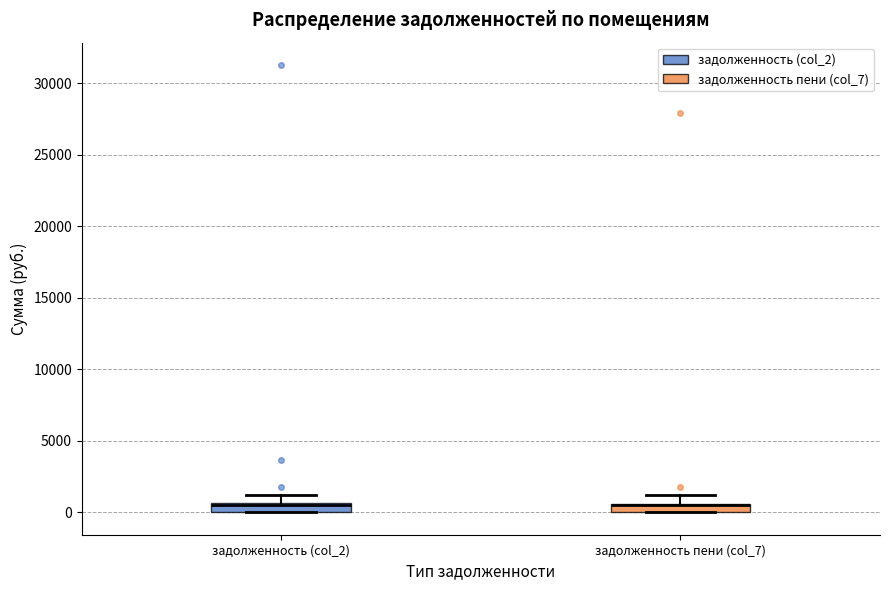

Where is the lower edge of the box for задолженность (col_2) on the y-axis? The values are not printed on the chart, so give them approximately, as read against the axis.

0